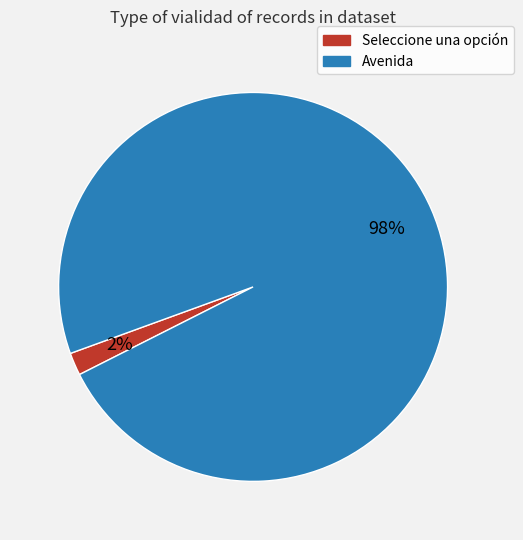

Which category accounts for the majority?

Avenida